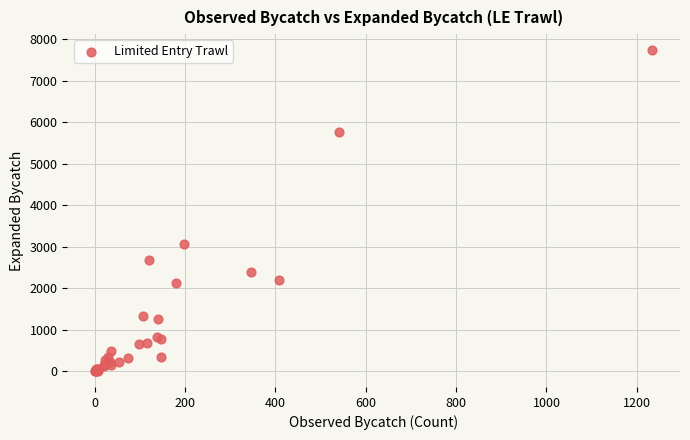

What Y value in the scatter plot is closest to 3872?

3074